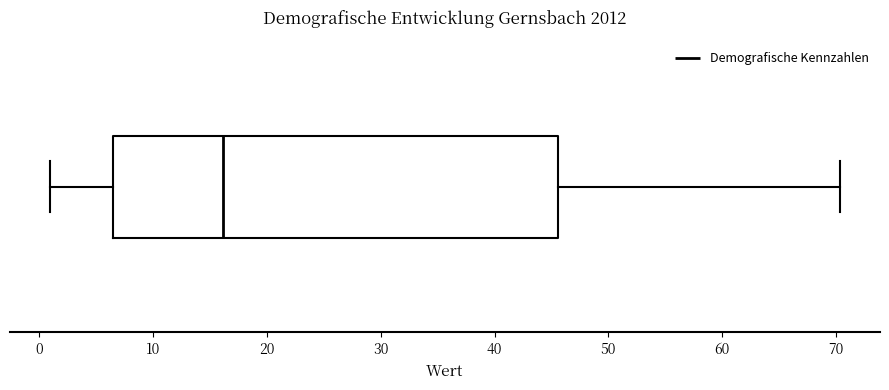

Where is the right edge of the box on the x-axis? The values are not printed on the chart, so give them approximately, as read against the axis.

46